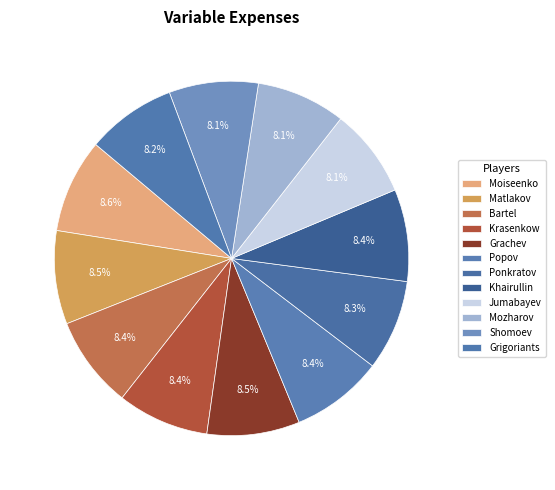

To the nearest percent, what is the average slice percentage?

8%